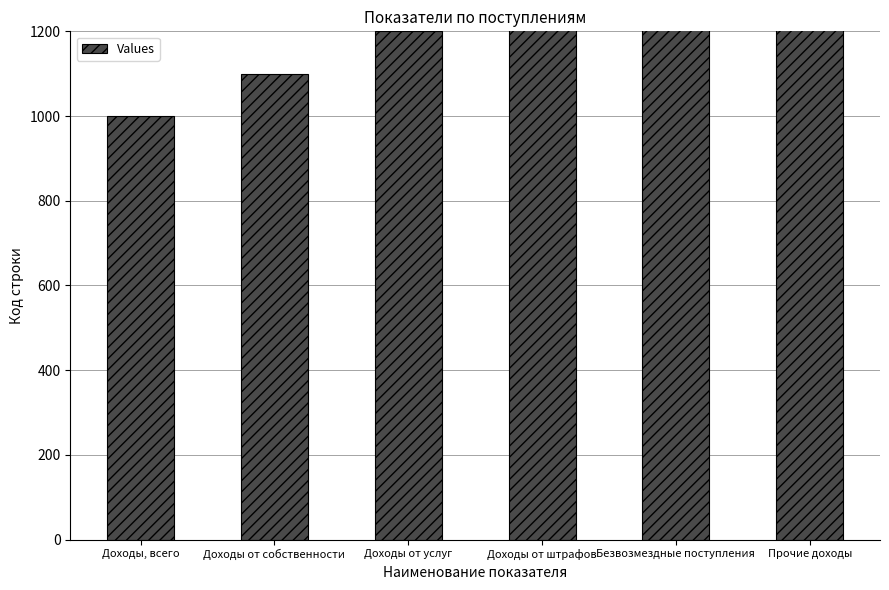

What is the smallest value displayed?

1000